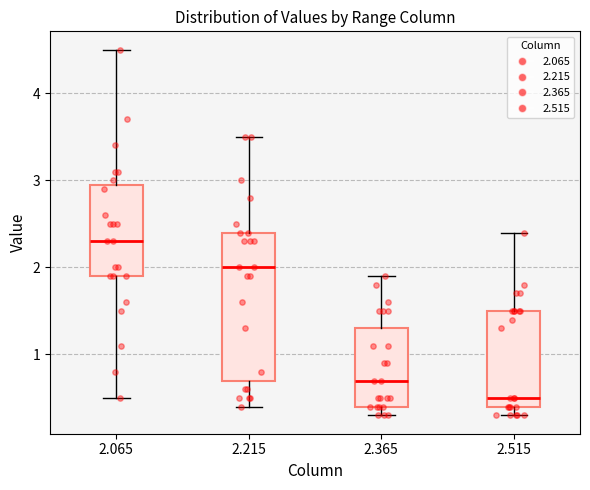

Which box's median line is the lowest?

2.515